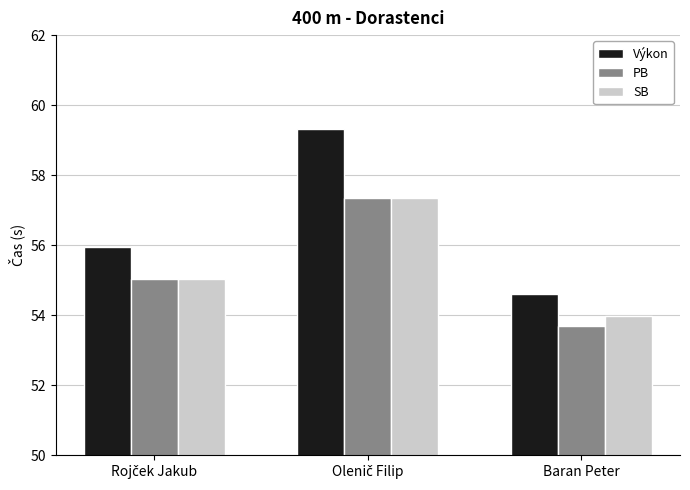

Which series has the largest range (max minus min)?

Výkon